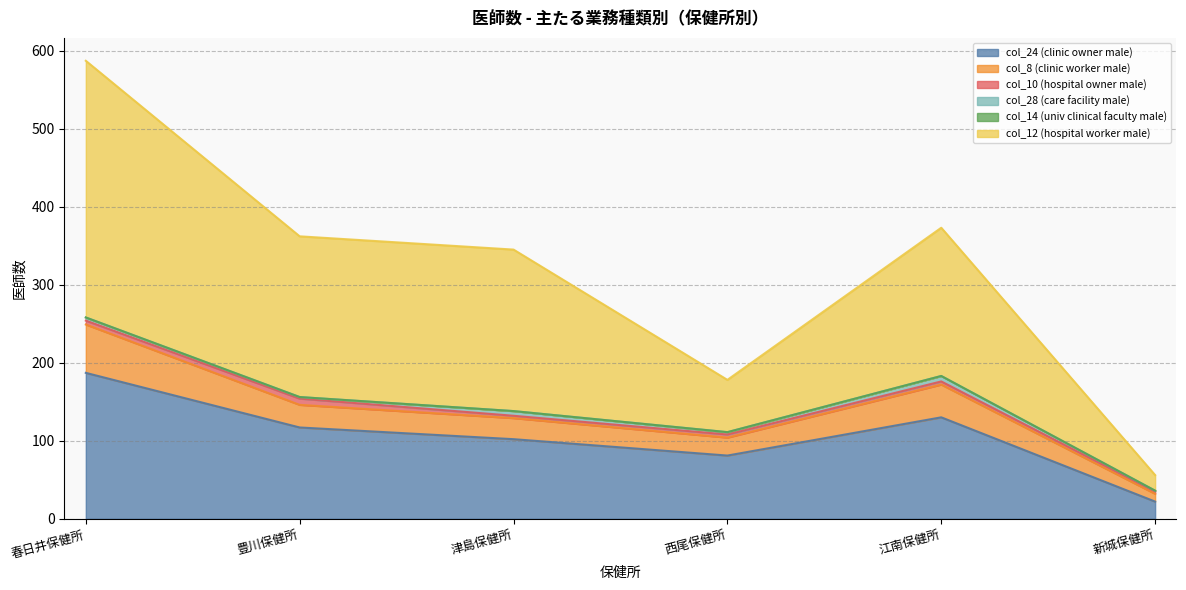

Which series has the largest total across all categories?

col_12 (hospital worker male)